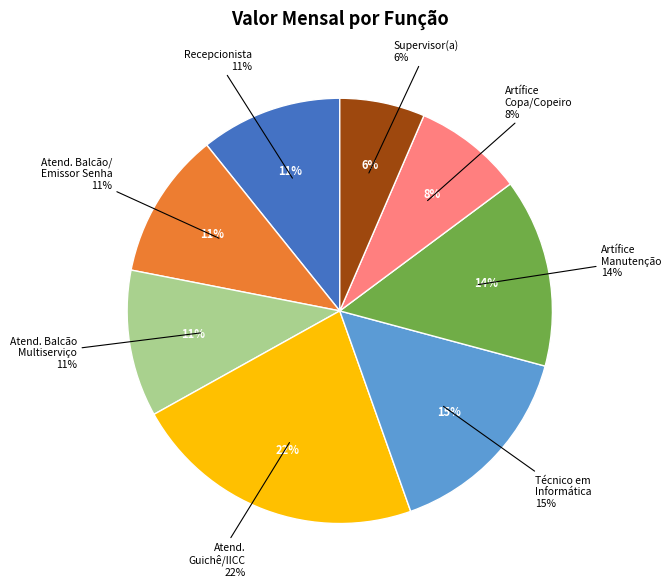

What is the ratio of the value at TÉCNICO EM INFORMÁTICA to the value at RECEPCIONISTA?

1.4